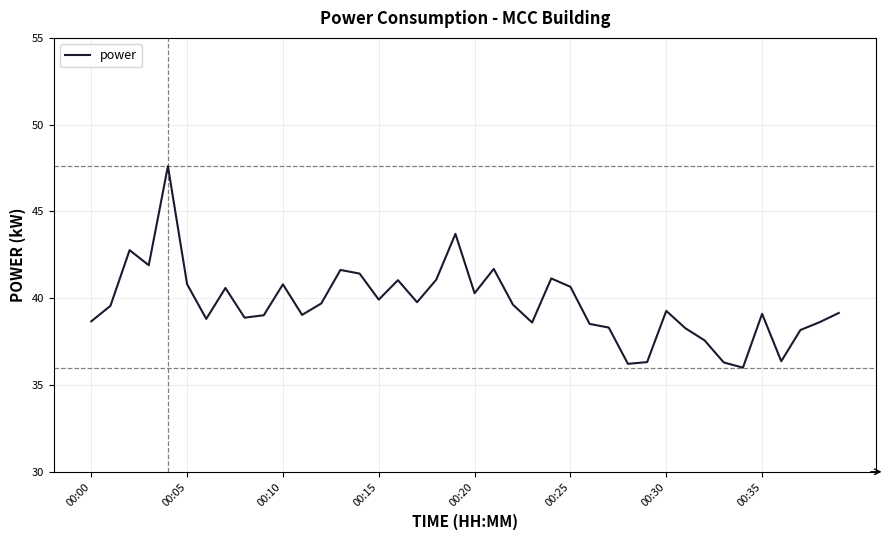

What is the maximum value shown in the chart?

47.6